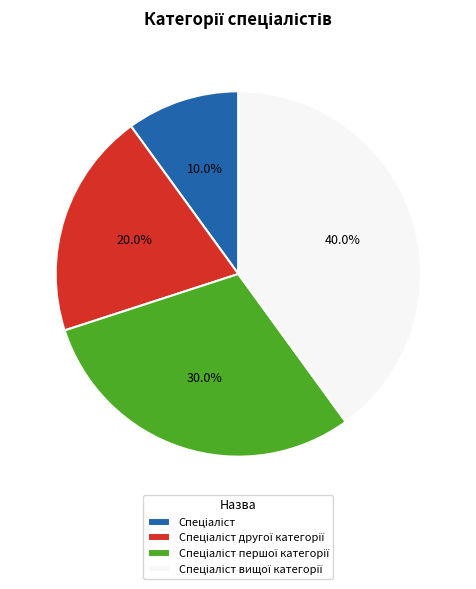

To the nearest percent, what is the average slice percentage?

25%